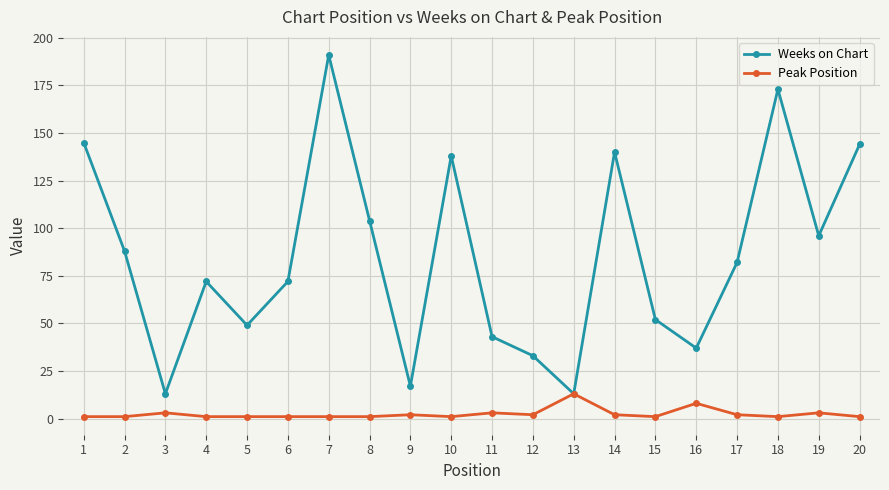

Reading left to right, what are all the values shown in this chart?

Weeks on Chart: 145	88	13	72	49	72	191	104	17	138	43	33	13	140	52	37	82	173	96	144
Peak Position: 1	1	3	1	1	1	1	1	2	1	3	2	13	2	1	8	2	1	3	1